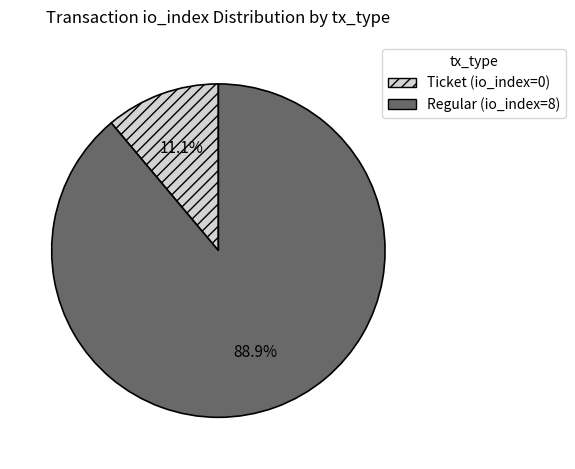

Rank the categories by value from highest to lowest.

Regular (io_index=8), Ticket (io_index=0)